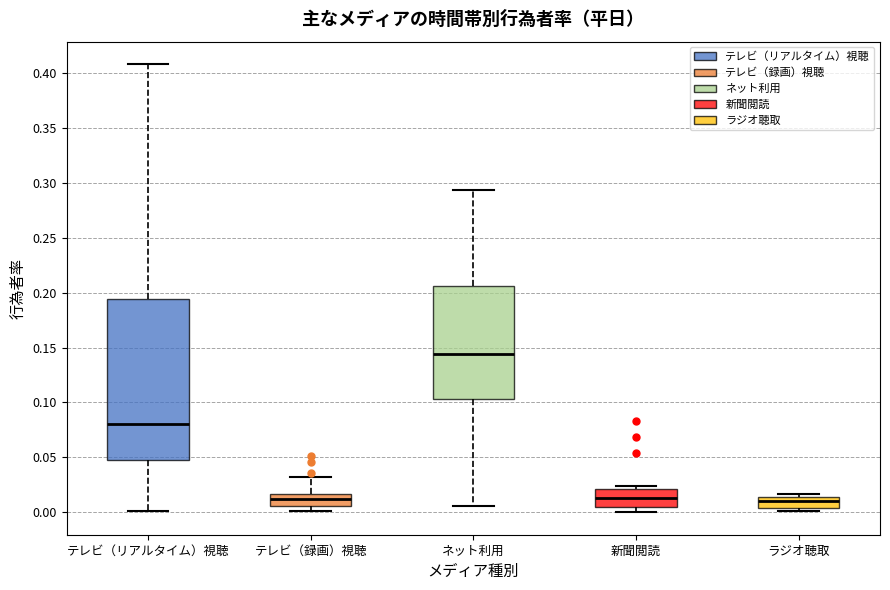

Where is the upper edge of the box for 新聞閲読 on the y-axis? The values are not printed on the chart, so give them approximately, as read against the axis.

0.020